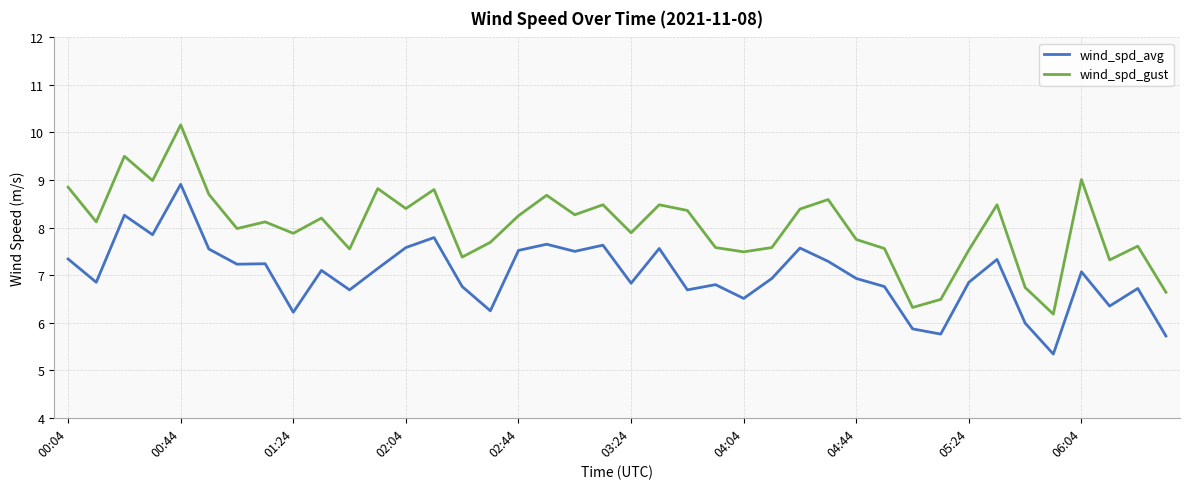

Which series has the largest total across all categories?

wind_spd_gust